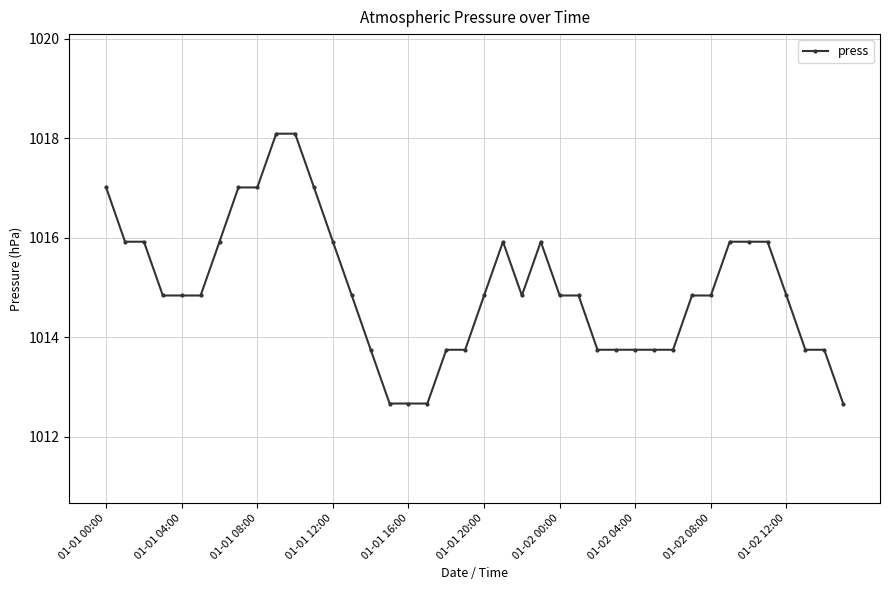

What is the smallest value displayed?

1012.7